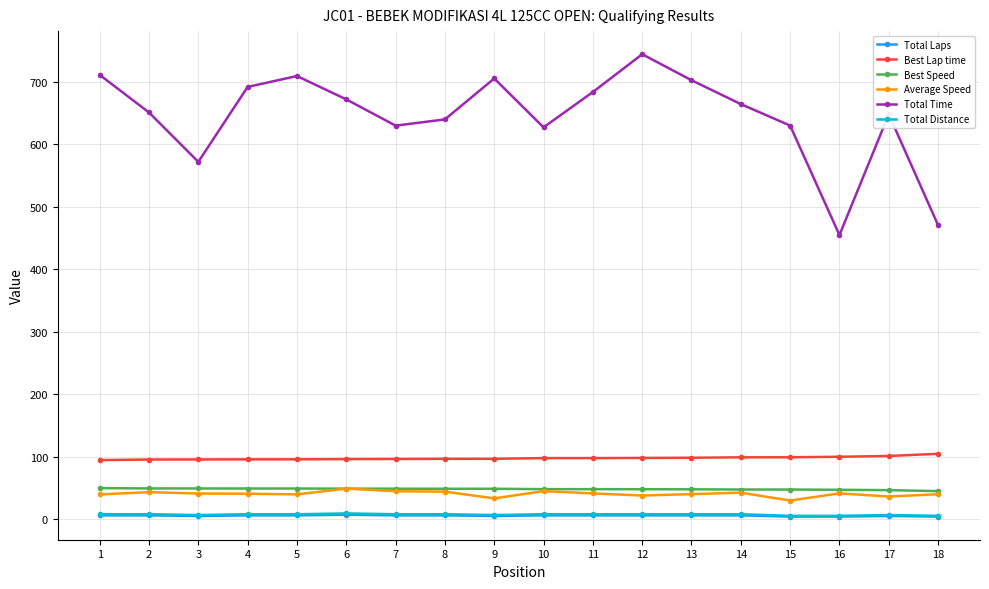

What is the sum of the Best Speed values at 14 and 7?

96.0